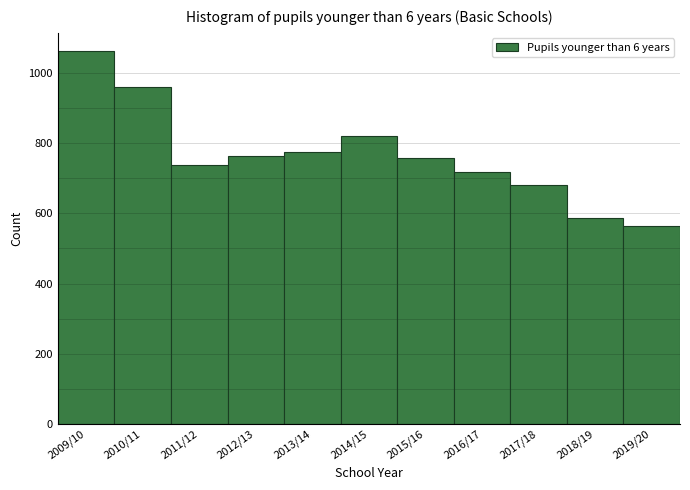

Reading right to left, what are all the values shown in this chart?

2019/20=564	2018/19=586	2017/18=681	2016/17=718	2015/16=757	2014/15=820	2013/14=773	2012/13=763	2011/12=736	2010/11=958	2009/10=1060